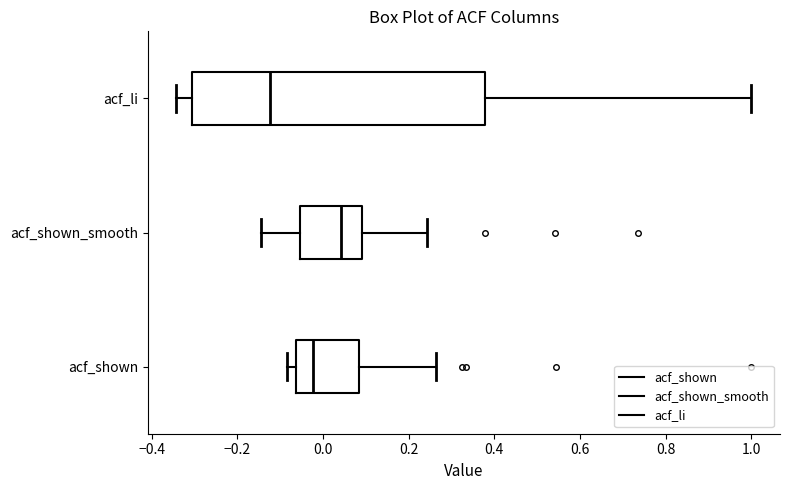

Where is the right edge of the box for acf_shown_smooth on the x-axis? The values are not printed on the chart, so give them approximately, as read against the axis.

0.10